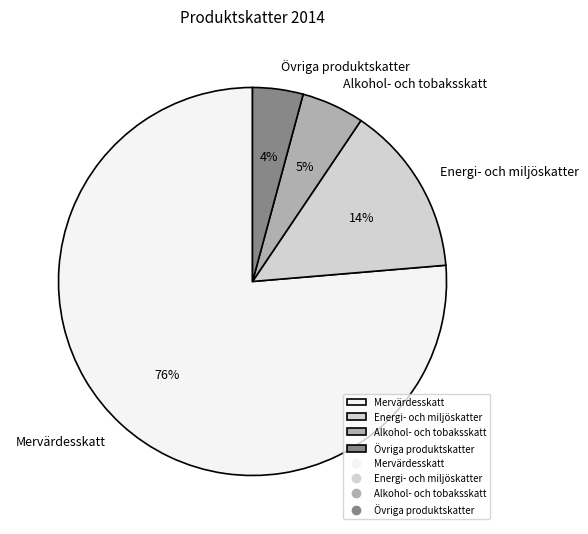

To the nearest percent, what is the combined percentage of Alkohol- och tobaksskatt and Övriga produktskatter?

9%